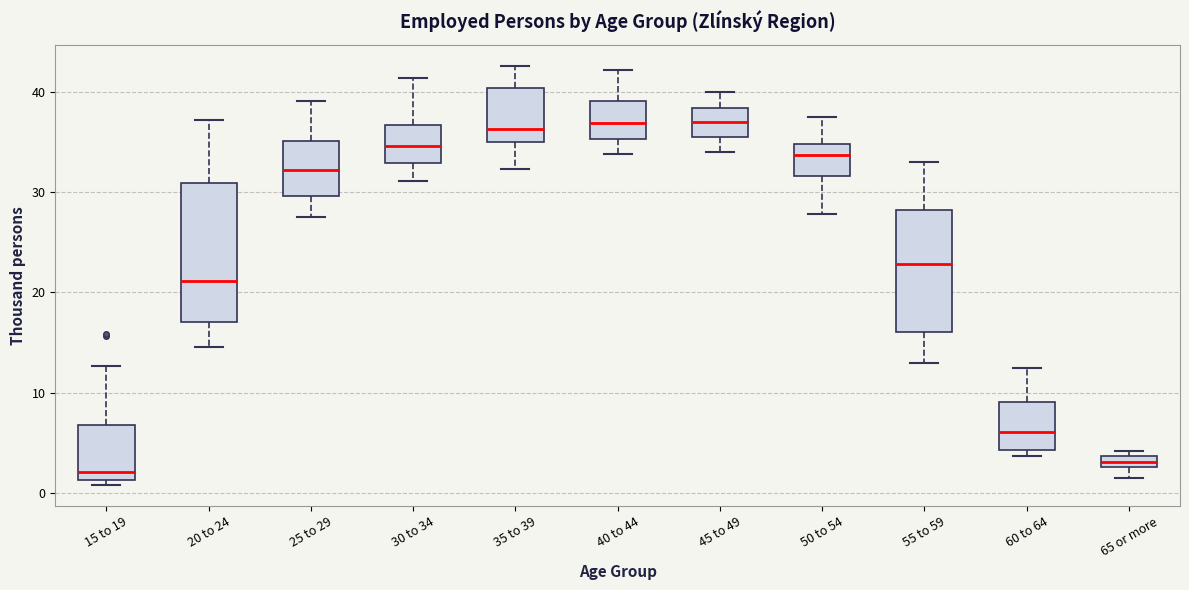

Where does the lower whisker of the box for 50 to 54 end on the y-axis? The values are not printed on the chart, so give them approximately, as read against the axis.

28